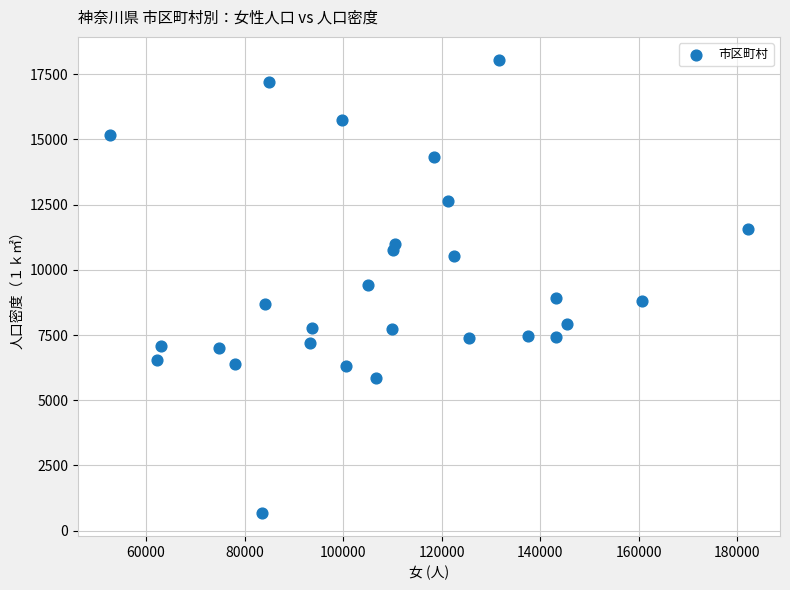

What is the range of Y values (max minus min)?

17392.7